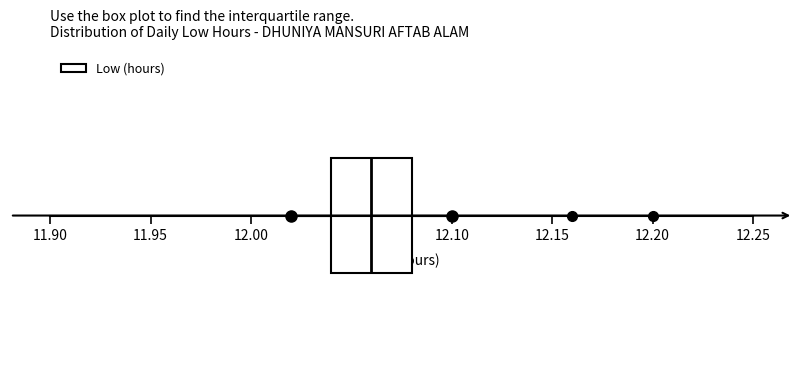

Where does the right whisker of the box end on the x-axis? The values are not printed on the chart, so give them approximately, as read against the axis.

12.10